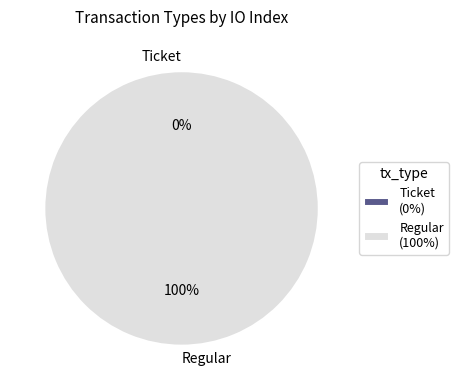

Do Regular and Ticket together represent more than half of the pie?

Yes